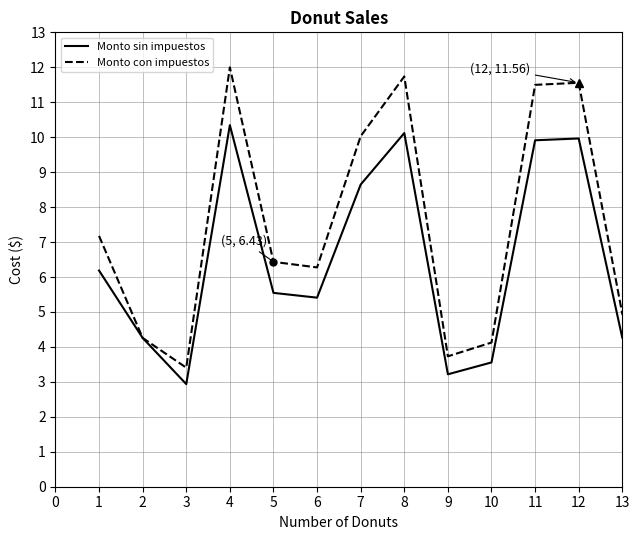

What is the greatest value displayed?

12.0